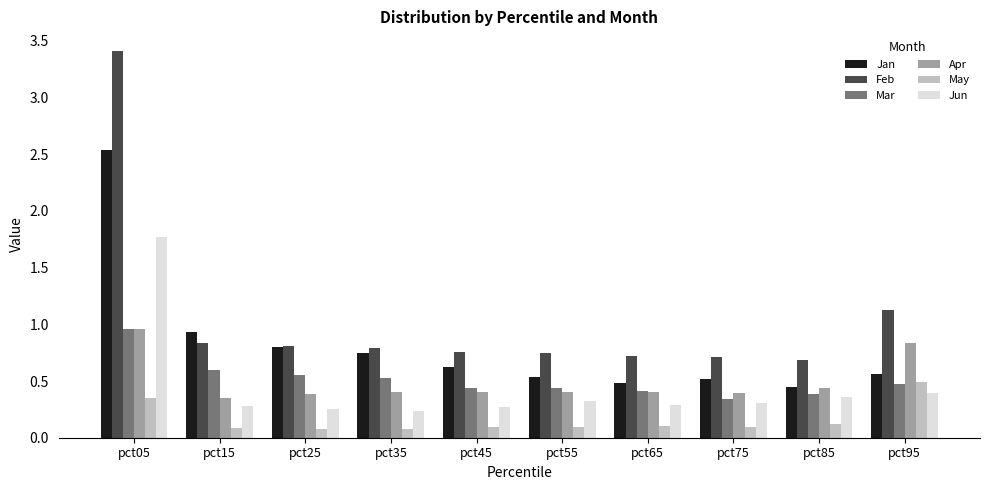

At which category does the chart reach its peak across all series?

pct05